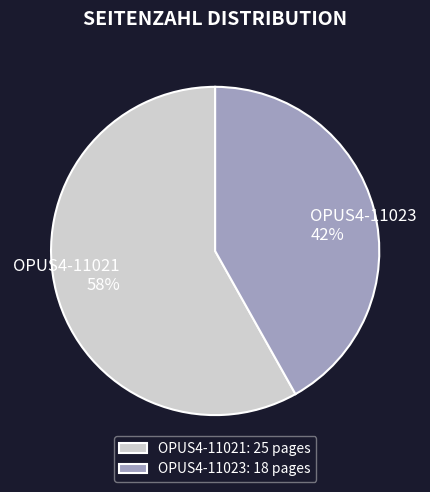

Is the sum of OPUS4-11021: 25 pages and OPUS4-11023: 18 pages greater than half?

Yes